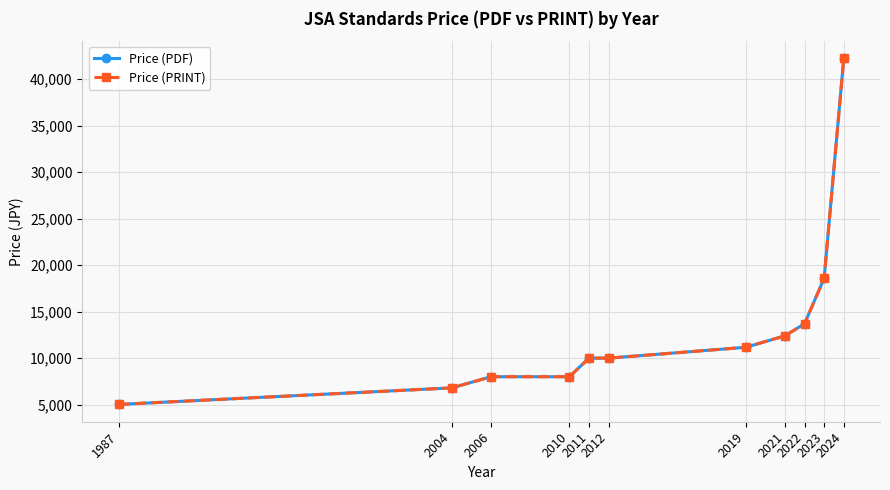

Does the chart have visible grid lines?

Yes